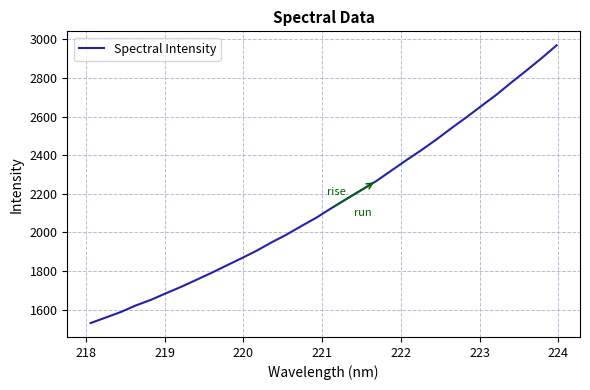

What is the smallest value displayed?

1529.8